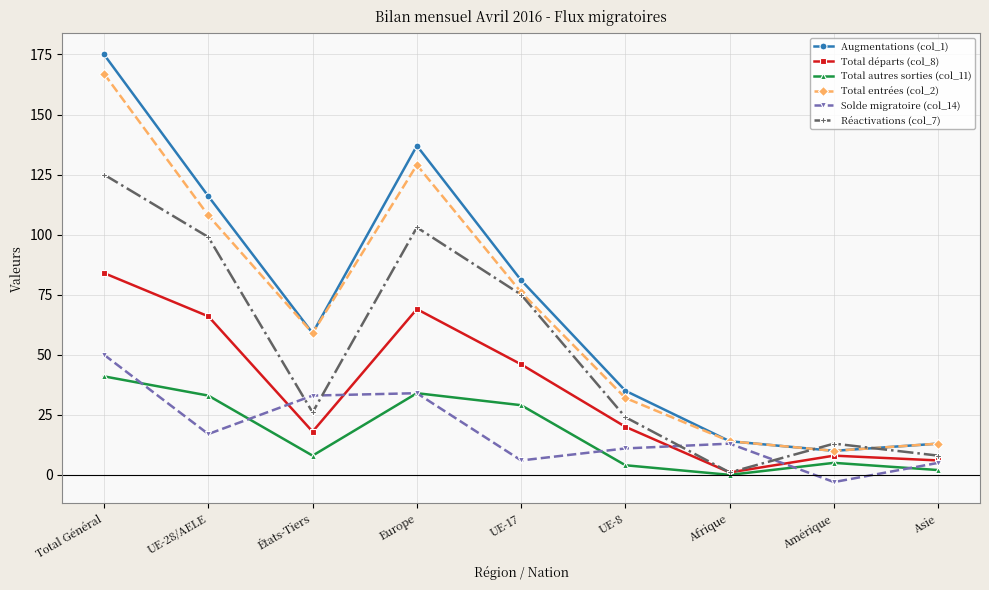

Is it true that Total autres sorties (col_11) equals 5 at Amérique?

True